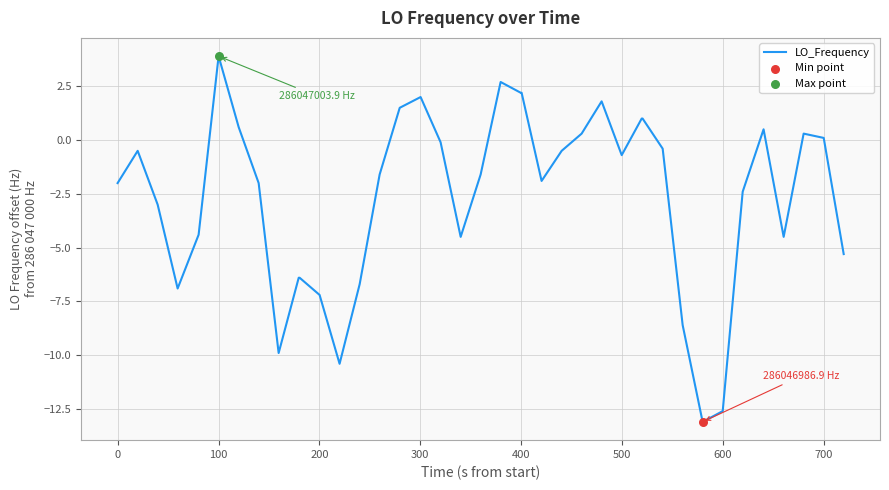

What is the smallest value displayed?

-13.1